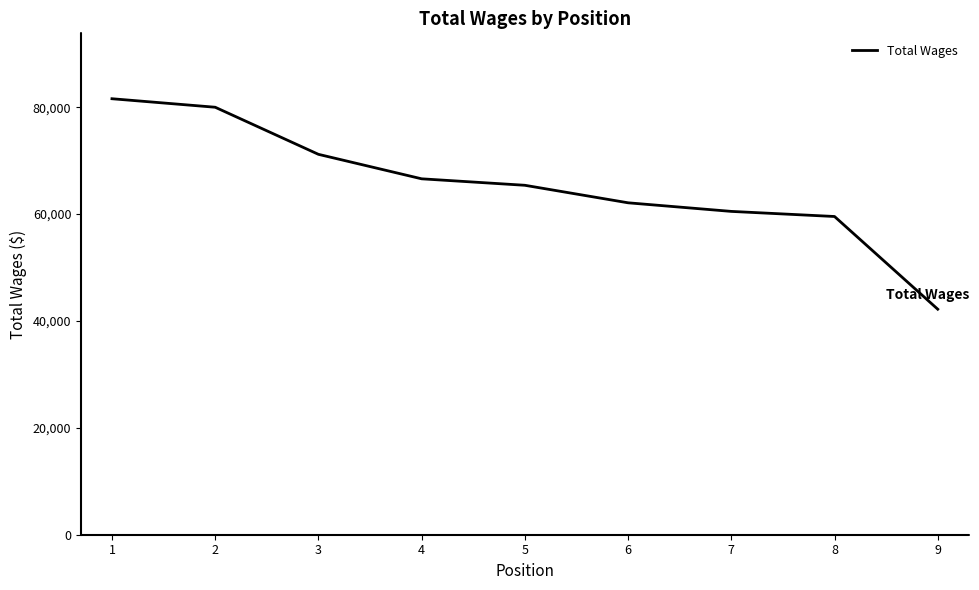

What is the maximum value shown in the chart?

81597